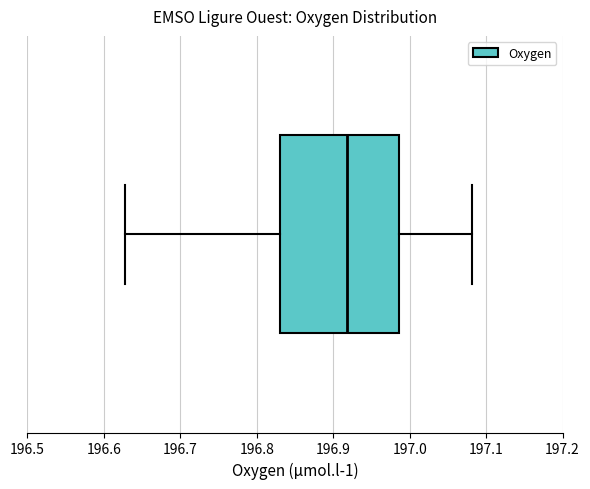

Transcribe this box plot: give where the median line is, the range the box spans, and where the two whiskers end, as read against the x-axis. The values are not printed on the chart, so give them approximately, as read against the axis.

median 196.92, box 196.83 to 196.99, whiskers 196.63 to 197.08